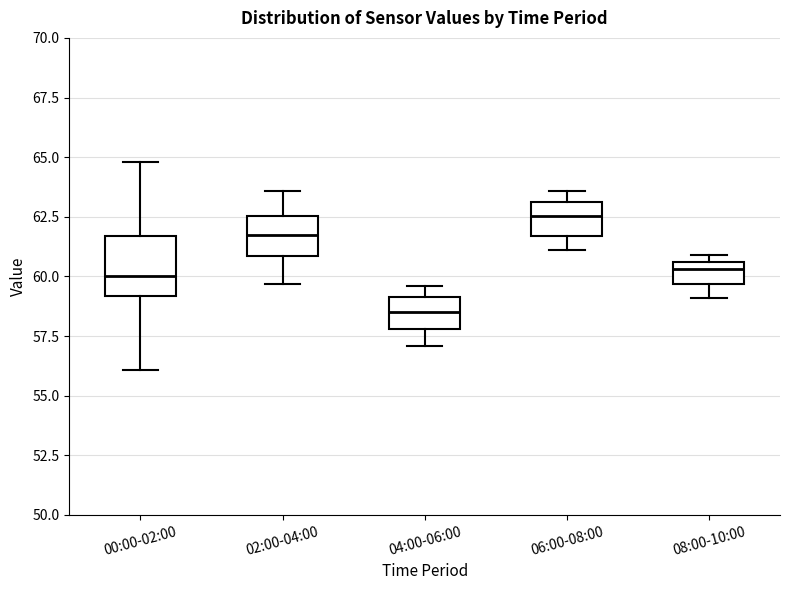

Where is the lower edge of the box for 04:00-06:00 on the y-axis? The values are not printed on the chart, so give them approximately, as read against the axis.

58.0